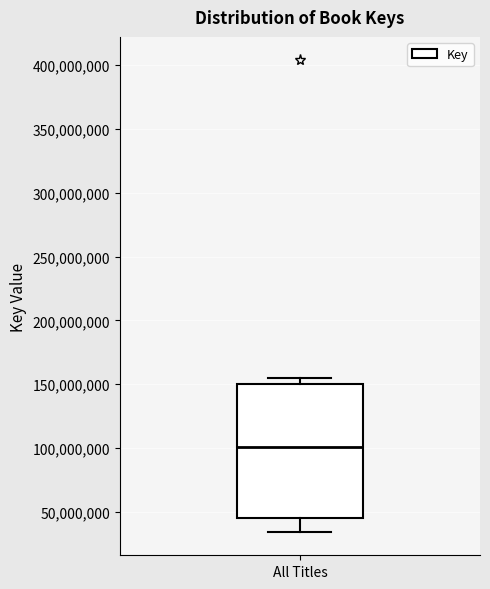

Read this box plot against the y-axis: the position of the median line, the range covered by the box, and the ends of both whiskers. The values are not printed on the chart, so give them approximately, as read against the axis.

median 100000000, box 45000000 to 150000000, whiskers 35000000 to 155000000